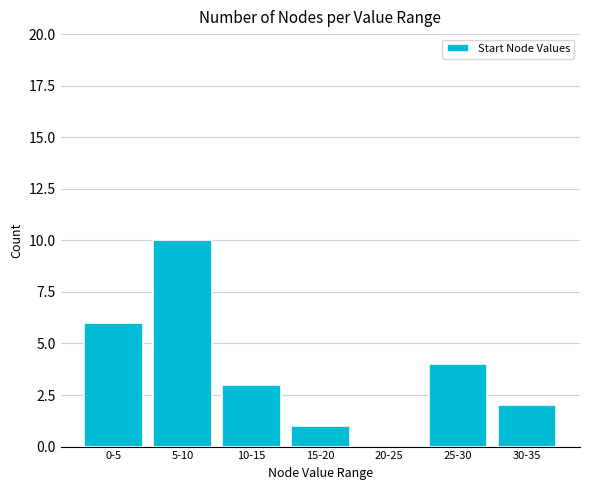

Reading left to right, what are all the values shown in this chart?

0-5=6	5-10=10	10-15=3	15-20=1	20-25=0	25-30=4	30-35=2